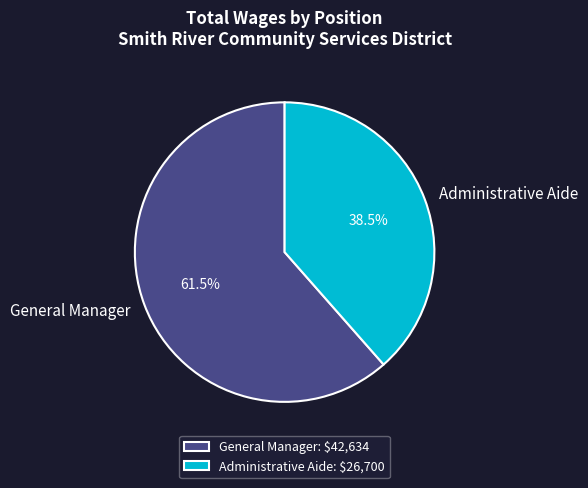

What percentage do General Manager and Administrative Aide together represent?

100.0%